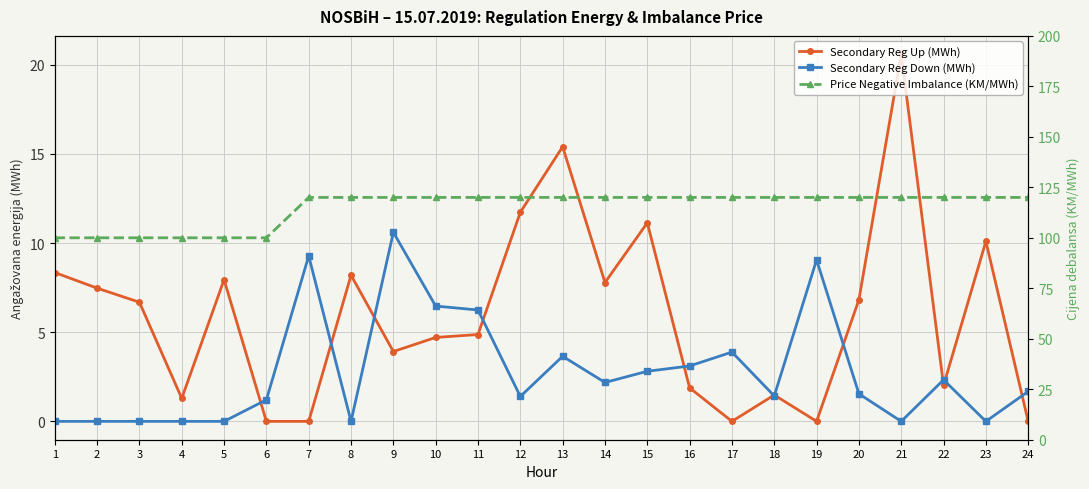

Rank the categories by Secondary Reg Up (MWh) value from highest to lowest.

21, 13, 12, 15, 23, 1, 8, 5, 14, 2, 20, 3, 11, 10, 9, 22, 16, 18, 4, 6, 7, 17, 19, 24